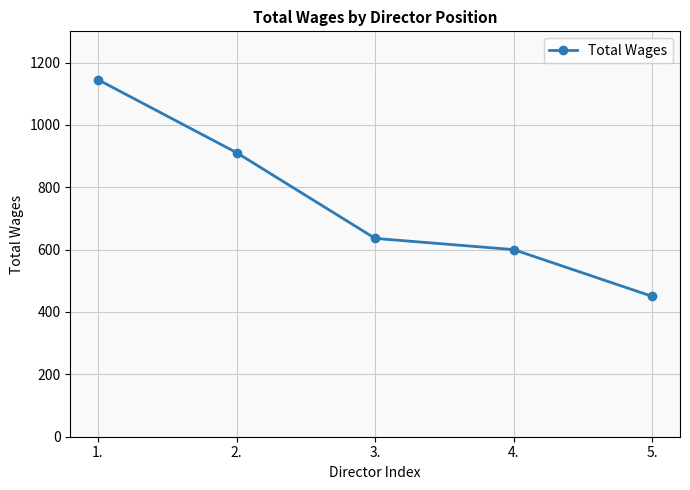

What is the label of the 5th point from the right?

1.